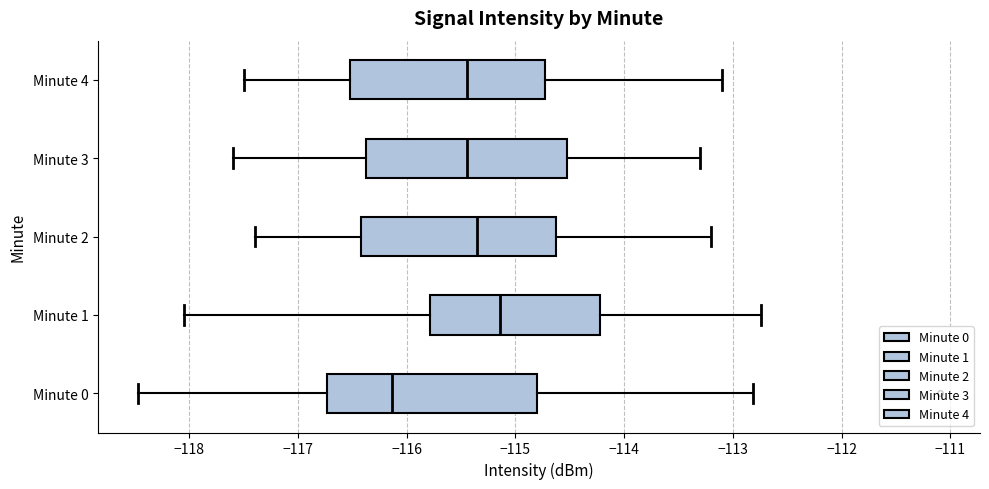

Which box's median line is the furthest to the right?

Minute 1